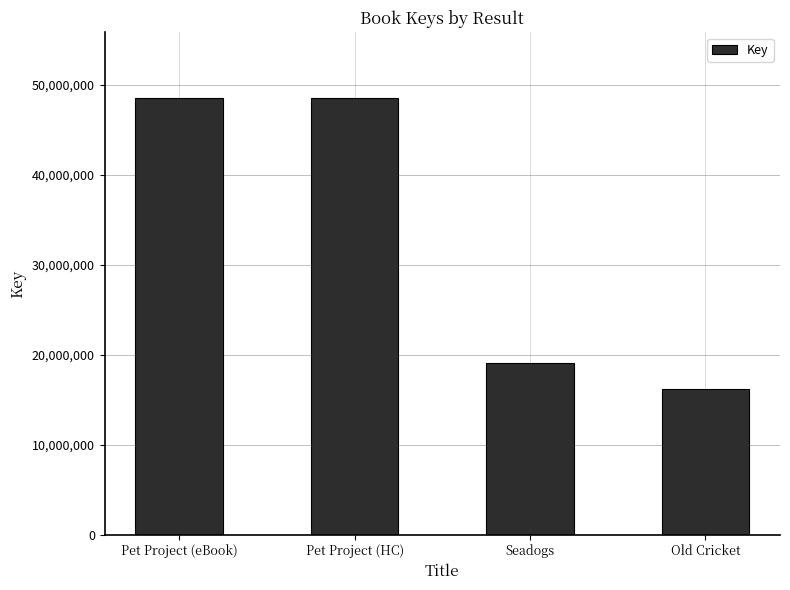

Which has a higher value, Seadogs or Pet Project (eBook)?

Pet Project (eBook)